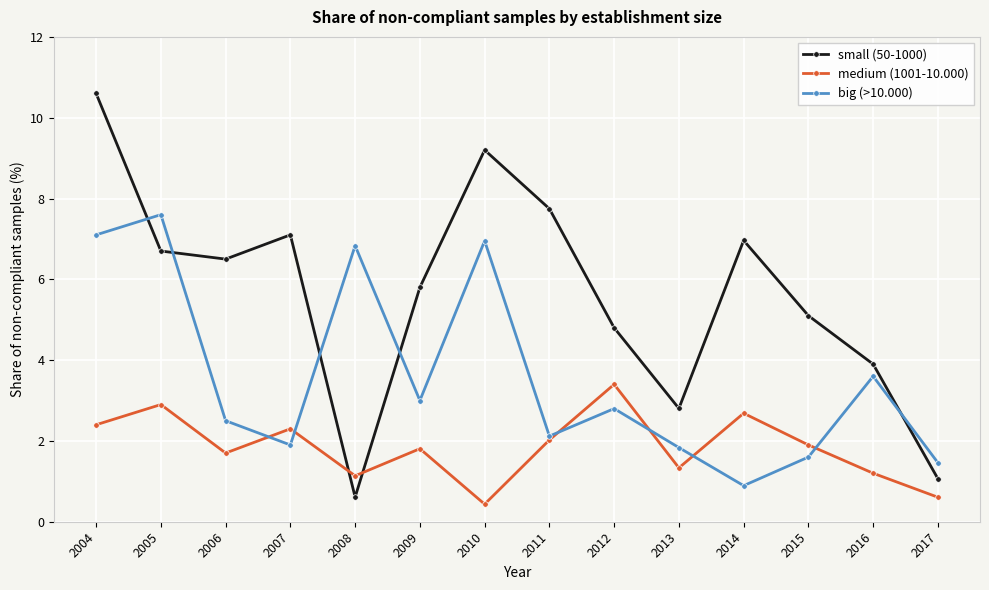

Reading left to right, transcribe all the data shown in this chart.

small (50-1000): 2004=10.6	2005=6.7	2006=6.5	2007=7.1	2008=0.6	2009=5.8	2010=9.2	2011=7.7	2012=4.8	2013=2.8	2014=7.0	2015=5.1	2016=3.9	2017=1.1
medium (1001-10.000): 2004=2.4	2005=2.9	2006=1.7	2007=2.3	2008=1.1	2009=1.8	2010=0.4	2011=2.0	2012=3.4	2013=1.3	2014=2.7	2015=1.9	2016=1.2	2017=0.6
big (>10.000): 2004=7.1	2005=7.6	2006=2.5	2007=1.9	2008=6.8	2009=3.0	2010=7.0	2011=2.1	2012=2.8	2013=1.8	2014=0.9	2015=1.6	2016=3.6	2017=1.5